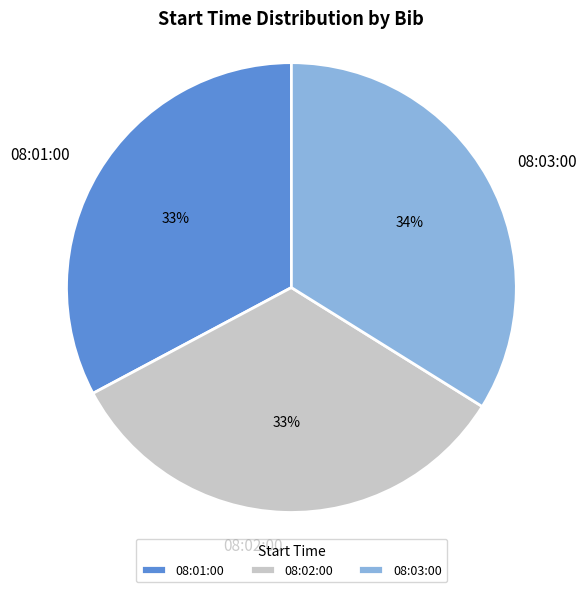

Which has a higher value, 08:02:00 or 08:03:00?

08:03:00